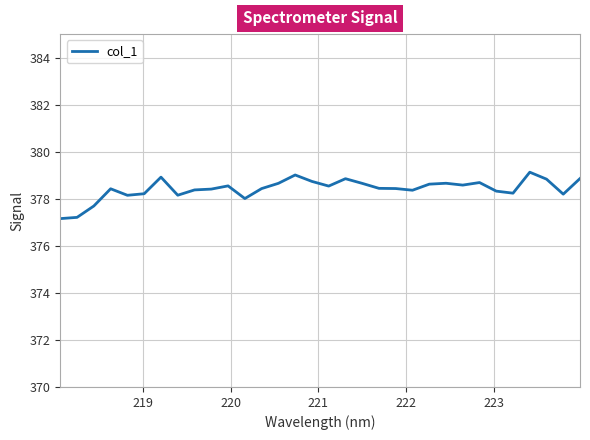

Is this an area chart (filled region under the line)?

No